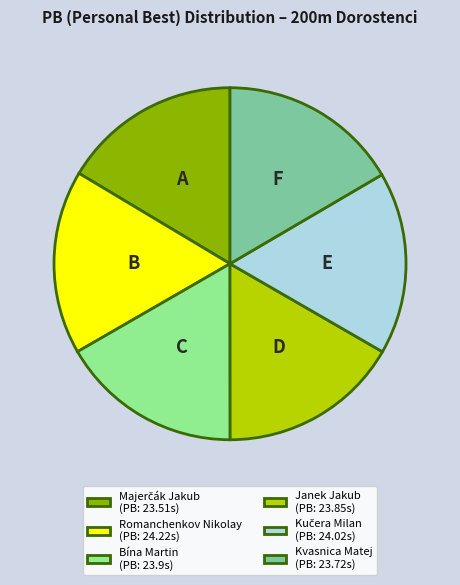

Combined, do Romanchenkov Nikolay (PB: 24.22s) and Janek Jakub (PB: 23.85s) account for over 50%?

No